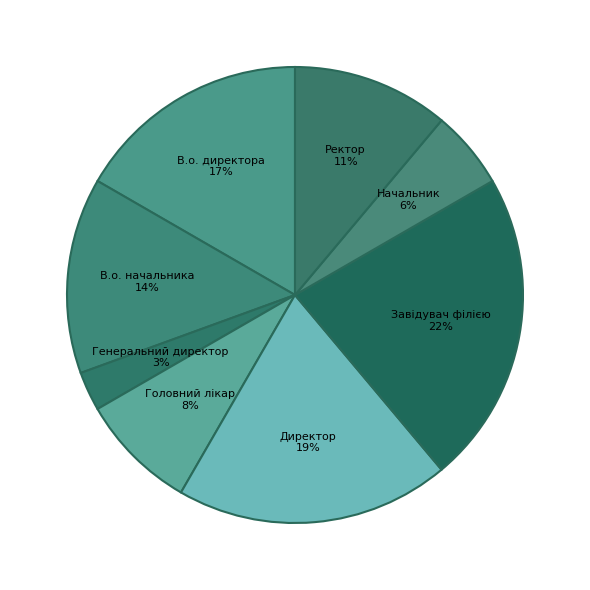

Between В.о. начальника and В.о. директора, which is larger?

В.о. директора